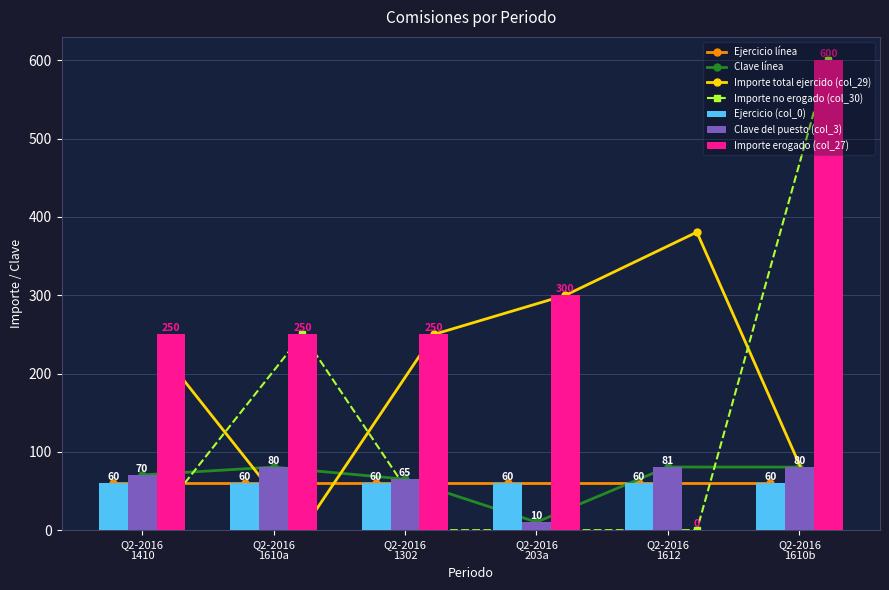

How many groups of bars are there?

6